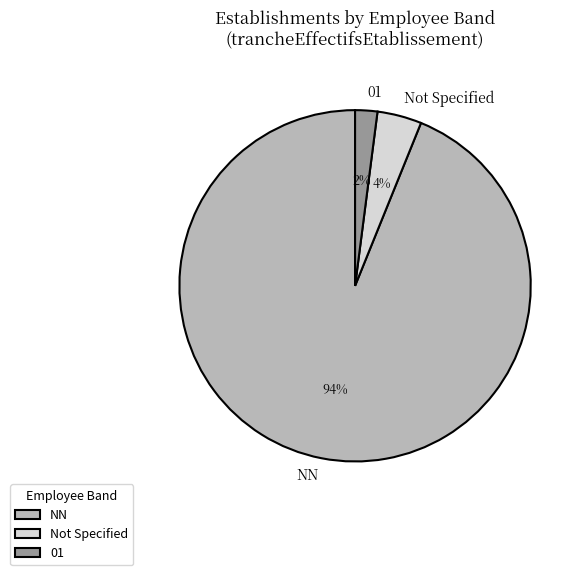

What is the smallest slice in the pie chart?

01